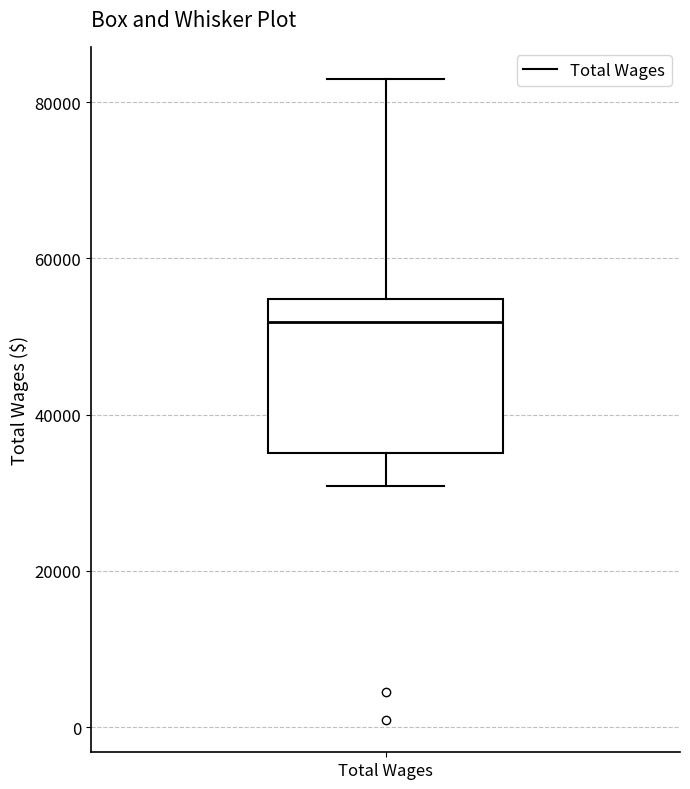

Transcribe this box plot: give where the median line is, the range the box spans, and where the two whiskers end, as read against the y-axis. The values are not printed on the chart, so give them approximately, as read against the axis.

median 52000, box 36000 to 54000, whiskers 30000 to 82000